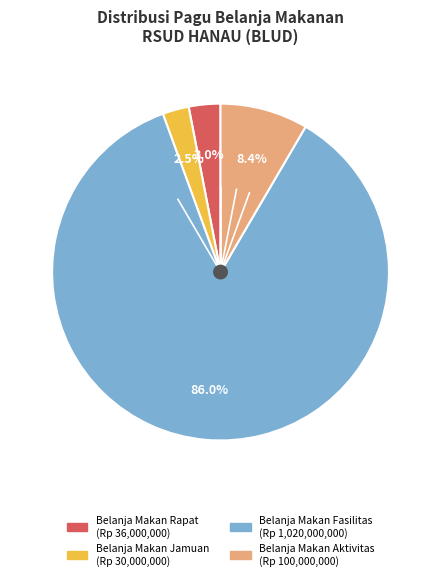

Is there any slice that represents more than half of the pie?

Yes